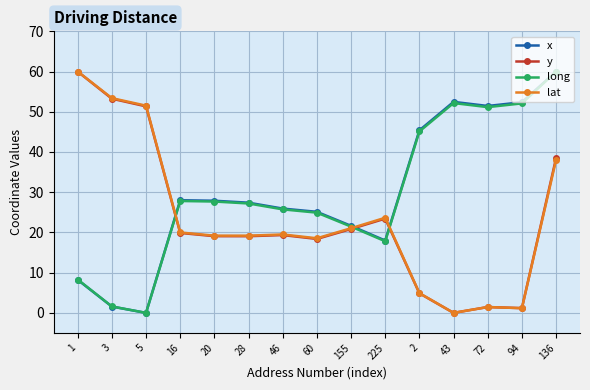

At which category is the sum across all series the highest?

136